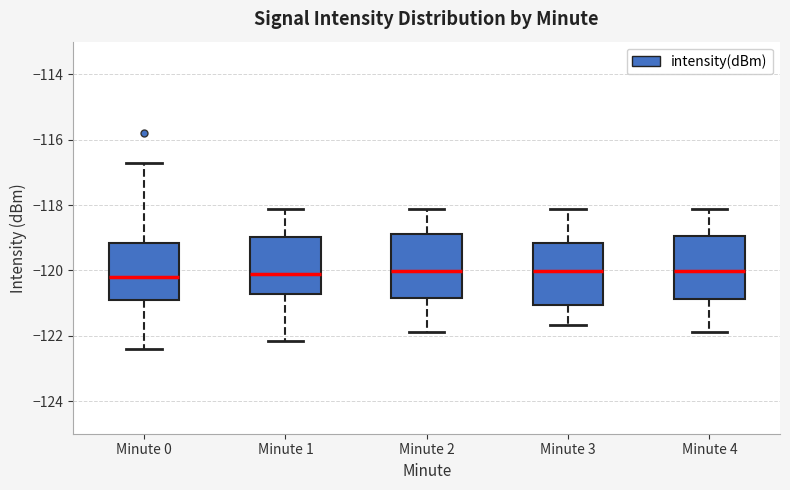

Reading left to right, transcribe this box plot: for each box, give where its median line is, the range the box spans, and where its two whiskers end, as read against the y-axis. The values are not printed on the chart, so give them approximately, as read against the axis.

Minute 0: median -120.2, box -120.8 to -119.2, whiskers -122.4 to -116.8
Minute 1: median -120.2, box -120.8 to -119.0, whiskers -122.2 to -118.2
Minute 2: median -120.0, box -120.8 to -118.8, whiskers -121.8 to -118.2
Minute 3: median -120.0, box -121.0 to -119.2, whiskers -121.6 to -118.2
Minute 4: median -120.0, box -120.8 to -119.0, whiskers -121.8 to -118.2